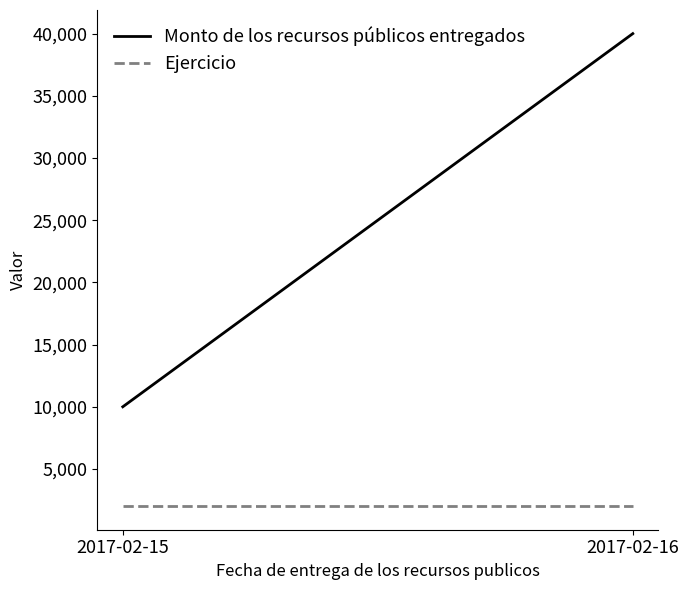

Rank the series by their maximum value, from lowest to highest.

Ejercicio, Monto de los recursos públicos entregados